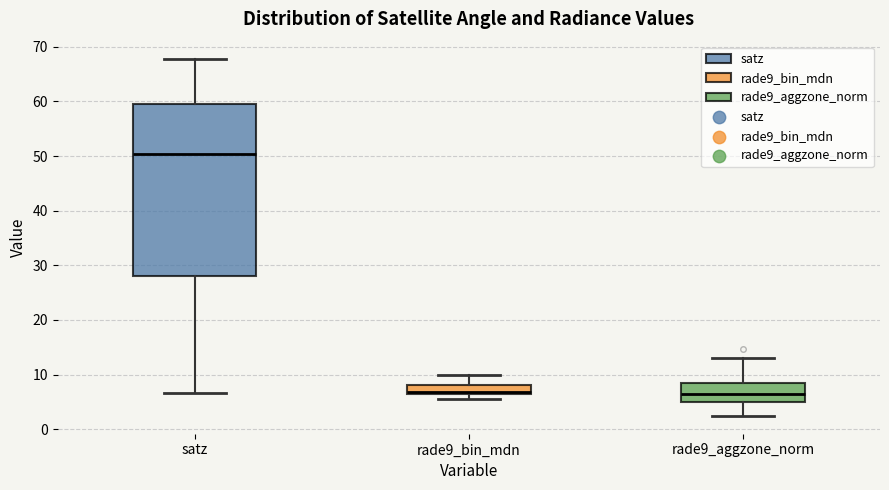

Where is the lower edge of the box for rade9_aggzone_norm on the y-axis? The values are not printed on the chart, so give them approximately, as read against the axis.

5